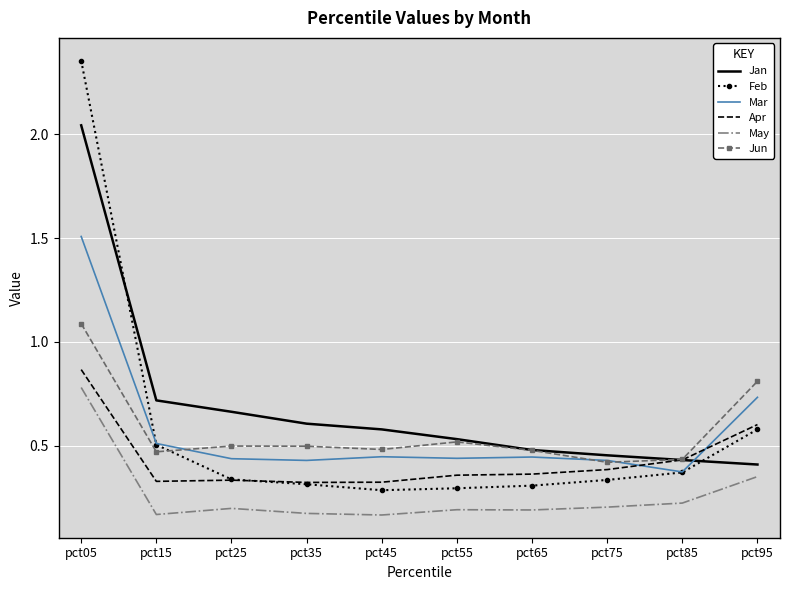

What is the total value across all series at pct25?

2.5